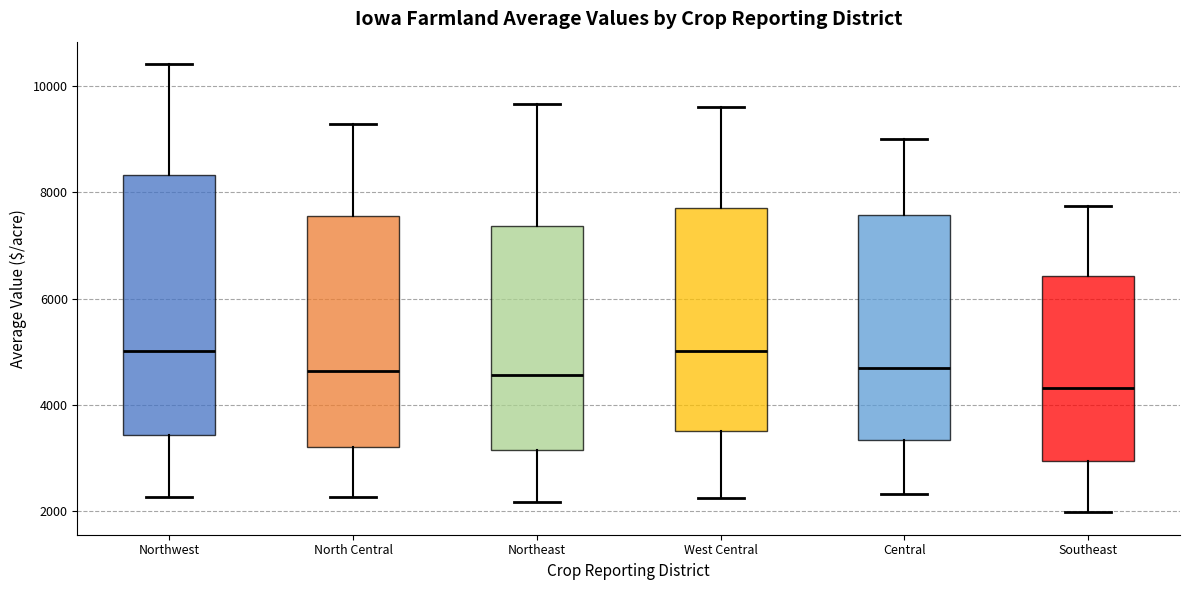

Reading left to right, transcribe this box plot: for each box, give where its median line is, the range the box spans, and where its two whiskers end, as read against the y-axis. The values are not printed on the chart, so give them approximately, as read against the axis.

Northwest: median 5000, box 3400 to 8400, whiskers 2200 to 10400
North Central: median 4600, box 3200 to 7600, whiskers 2200 to 9200
Northeast: median 4600, box 3200 to 7400, whiskers 2200 to 9600
West Central: median 5000, box 3600 to 7600, whiskers 2200 to 9600
Central: median 4600, box 3400 to 7600, whiskers 2400 to 9000
Southeast: median 4400, box 3000 to 6400, whiskers 2000 to 7800